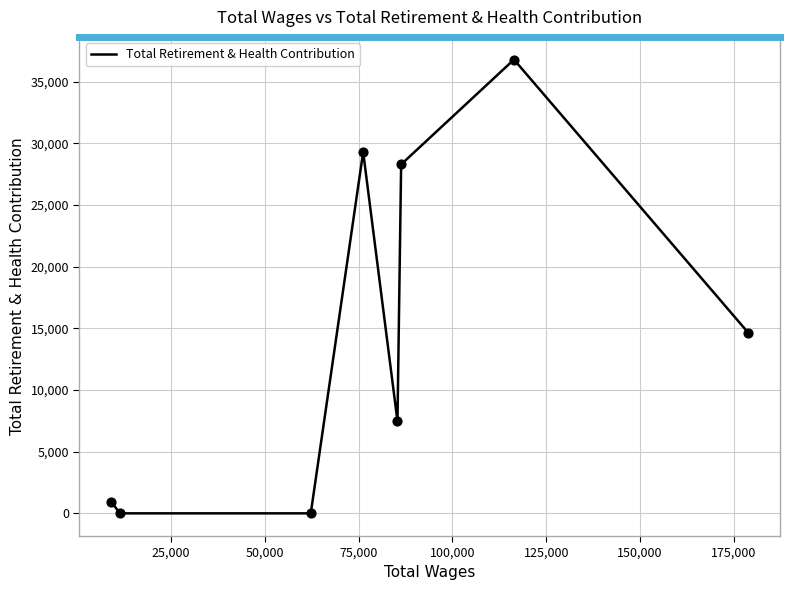

What is the greatest value displayed?

36800